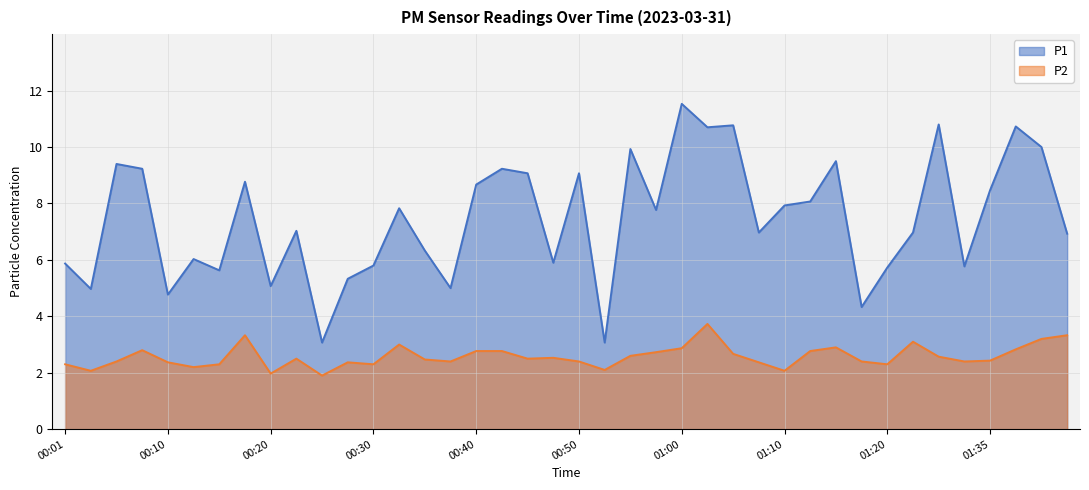

True or false: P2 and P1 cross at least once.

False